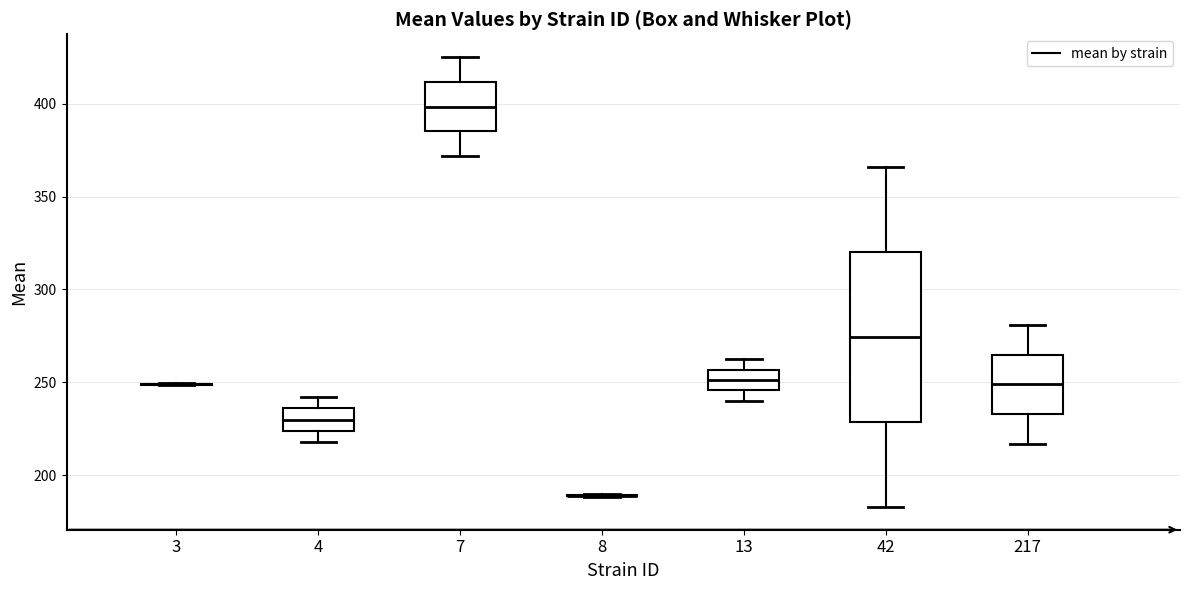

Reading left to right, transcribe this box plot: for each box, give where its median line is, the range the box spans, and where its two whiskers end, as read against the y-axis. The values are not printed on the chart, so give them approximately, as read against the axis.

3: box collapsed to a line at 250, whiskers 250 to 250
4: median 230, box 225 to 235, whiskers 220 to 240
7: median 400, box 385 to 410, whiskers 370 to 425
8: box collapsed to a line at 190, whiskers 190 to 190
13: median 250, box 245 to 255, whiskers 240 to 260
42: median 275, box 230 to 320, whiskers 185 to 365
217: median 250, box 235 to 265, whiskers 215 to 280